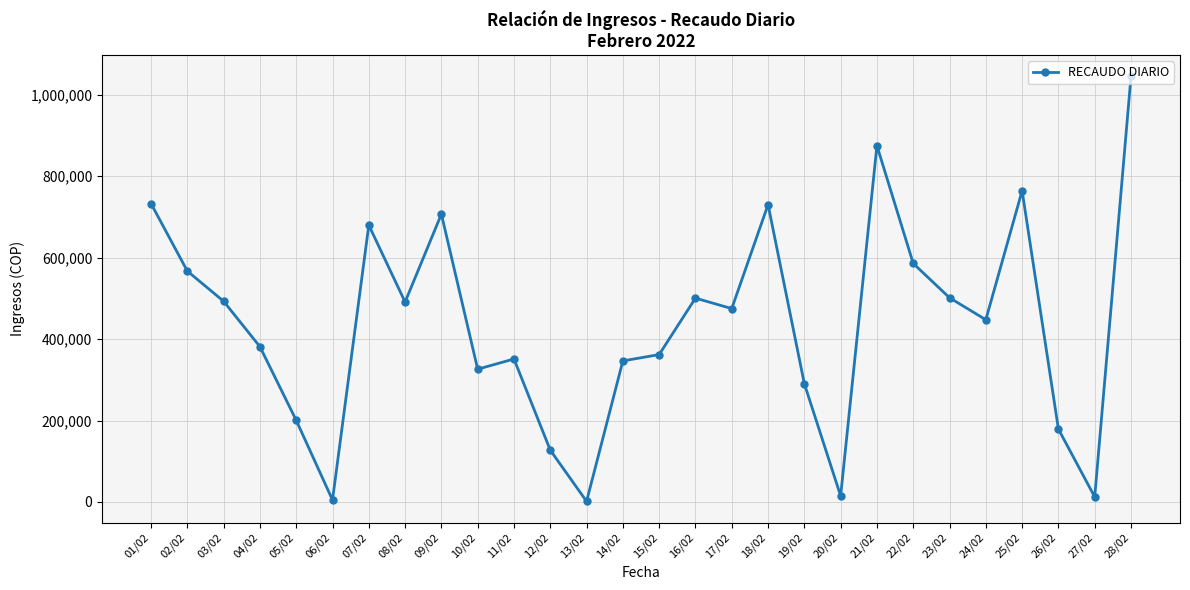

What is the change in value from 21/02 to 22/02?

-289033.0